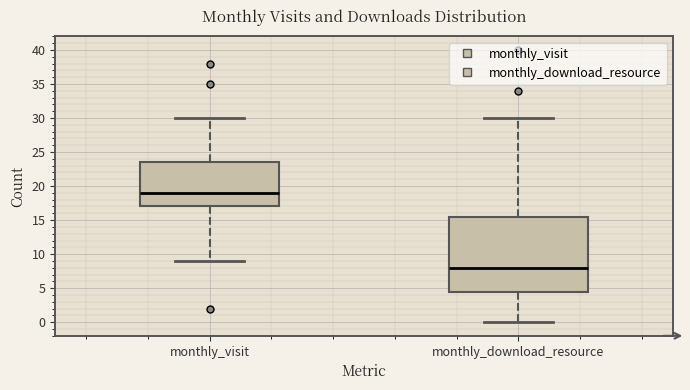

Where does the median line of the box for monthly_visit sit on the y-axis? The values are not printed on the chart, so give them approximately, as read against the axis.

19.0